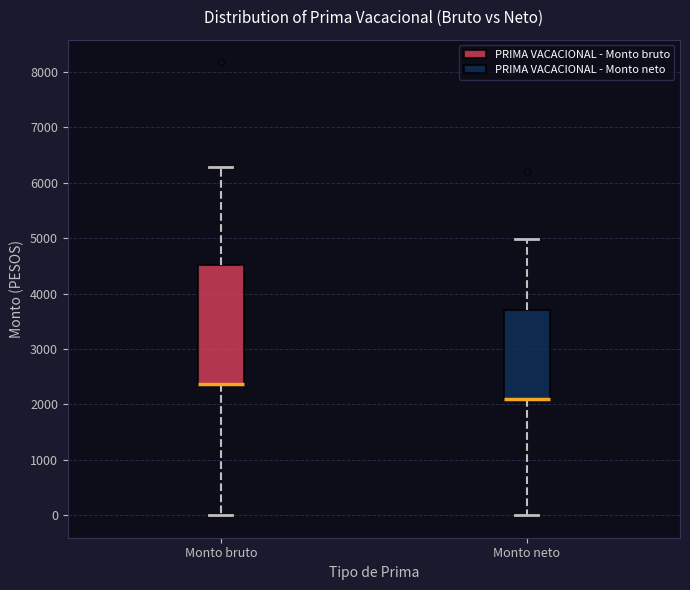

Where is the upper edge of the box for Monto bruto on the y-axis? The values are not printed on the chart, so give them approximately, as read against the axis.

4500